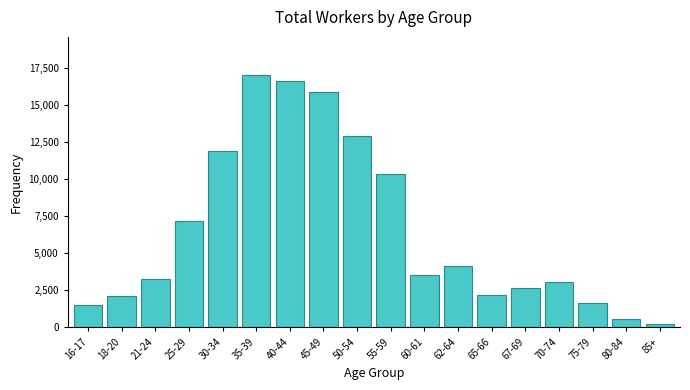

What is the difference between the second highest and minimum values?

16339